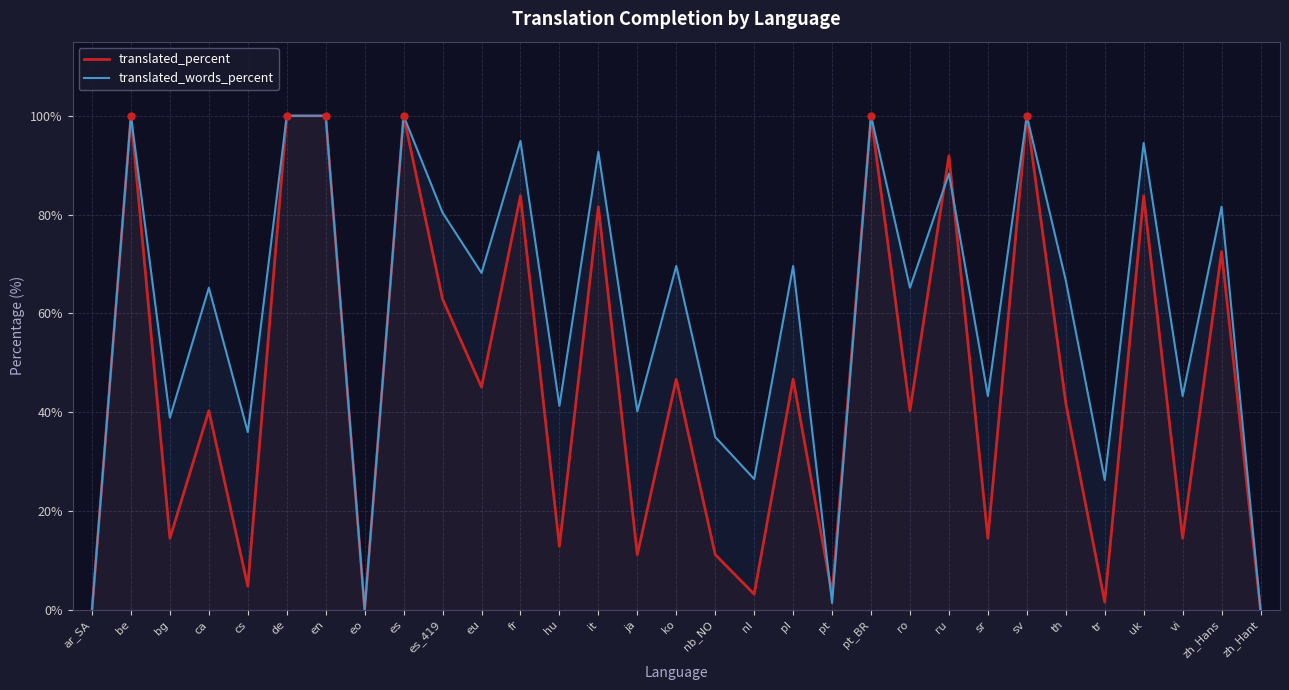

What is the difference between the second highest and minimum values in the translated_percent series?

100.0